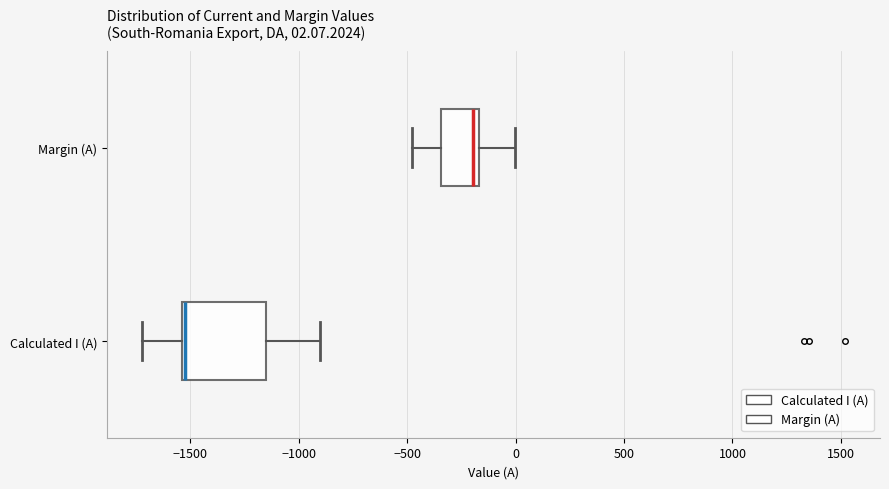

Comparing the boxes themselves (not the whiskers), which one is the widest?

Calculated I (A)